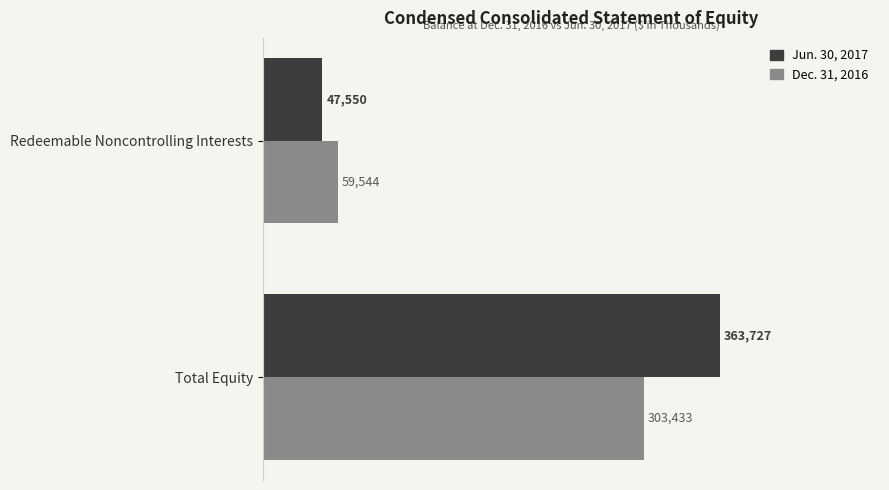

What is the minimum value shown in the chart?

47550